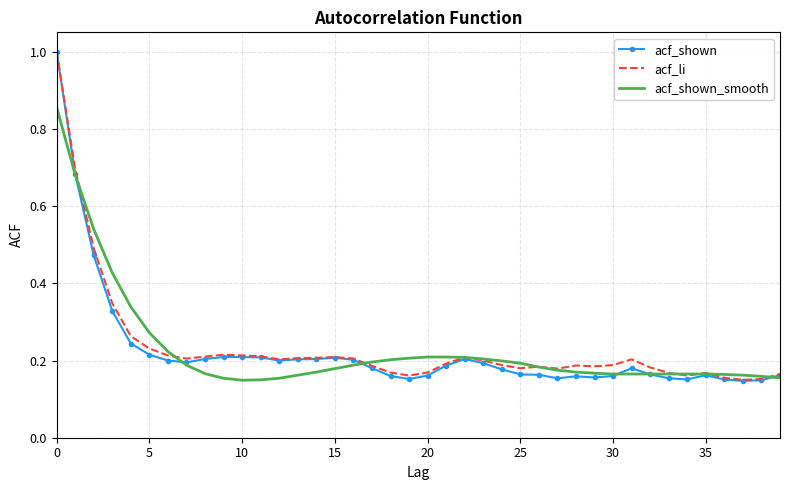

What is the maximum value shown in the chart?

1.0